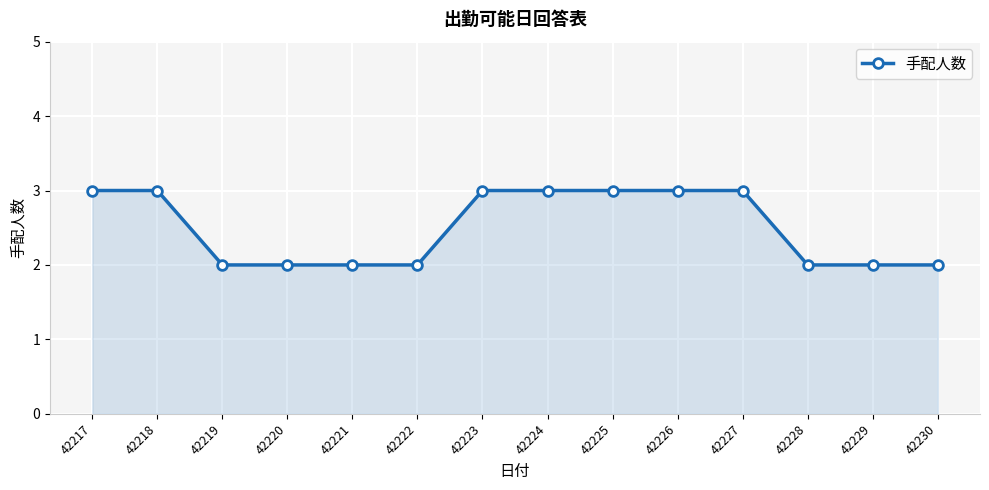

Count the number of data series in this chart.

1